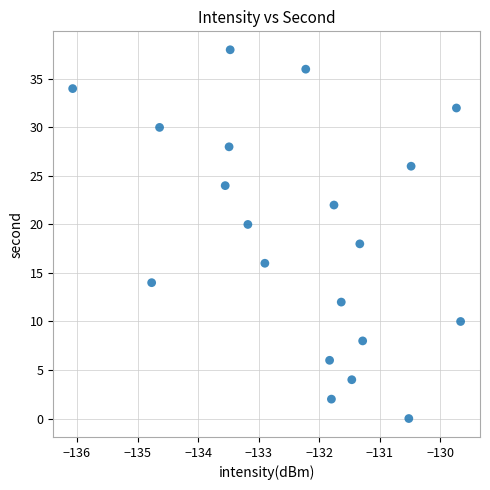

What is the range of Y values (max minus min)?

38